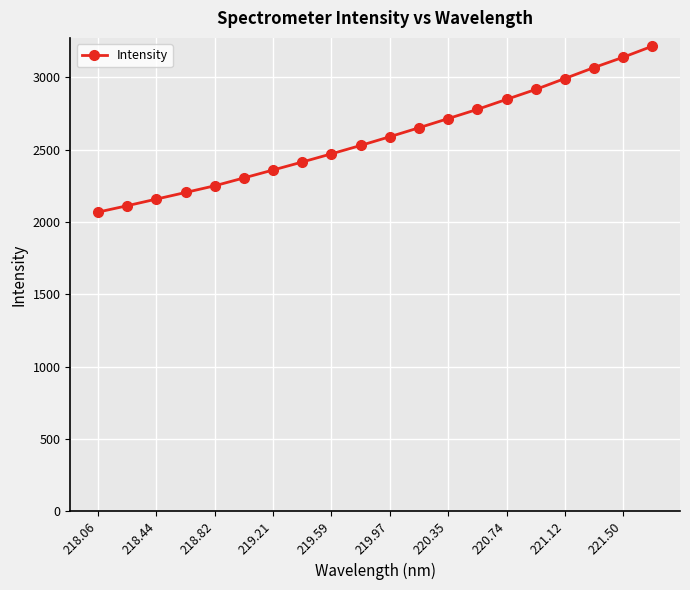

What is the value of the 17th point from the left?

2992.1